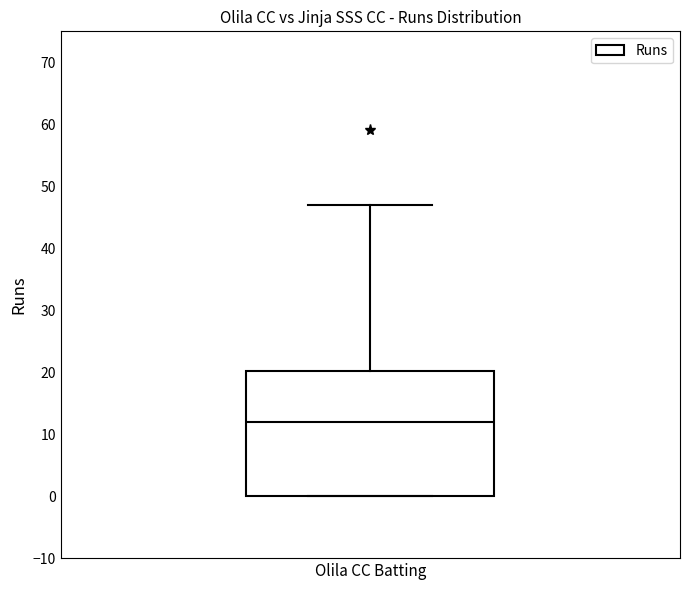

Transcribe this box plot: give where the median line is, the range the box spans, and where the two whiskers end, as read against the y-axis. The values are not printed on the chart, so give them approximately, as read against the axis.

median 12, box 0 to 20, whiskers 0 to 47